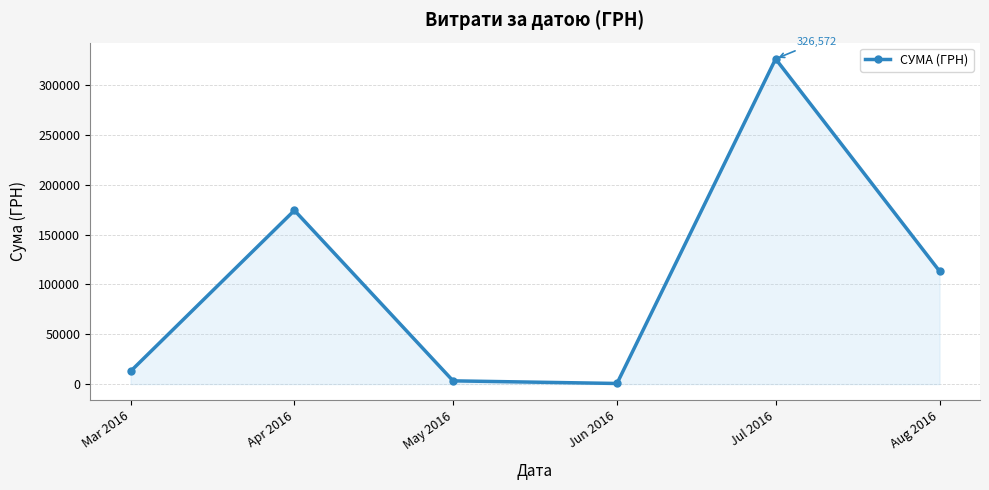

Where is the first local maximum?

Apr 2016